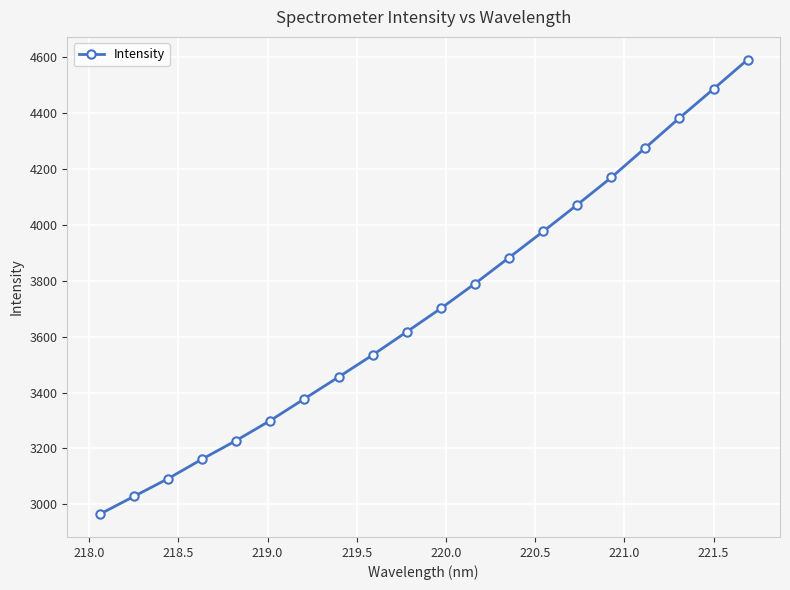

What is the maximum value shown in the chart?

4591.6